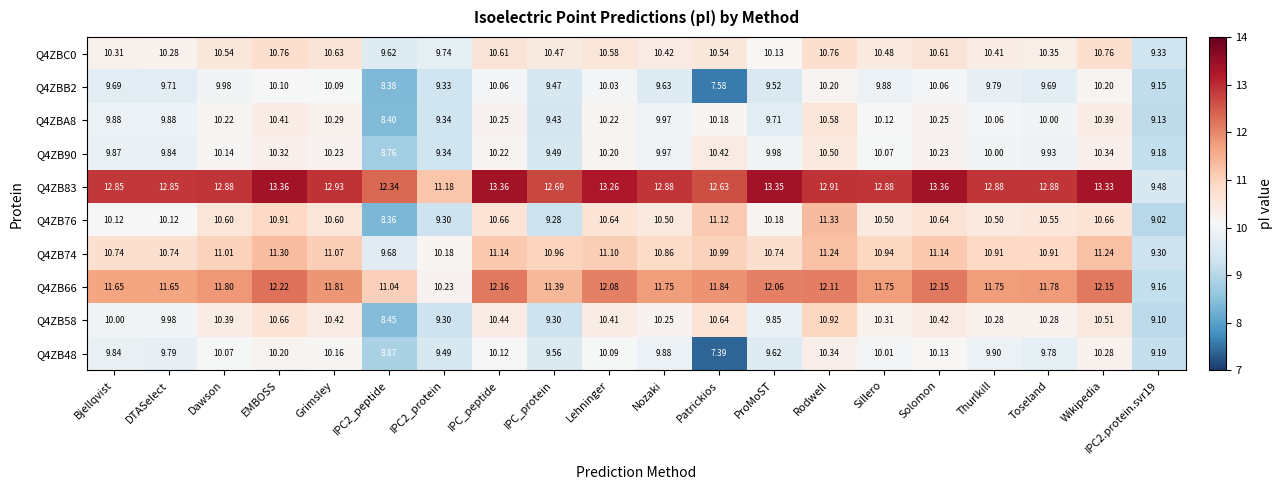

At which label does Q4ZB76 first exceed 10?

Bjellqvist